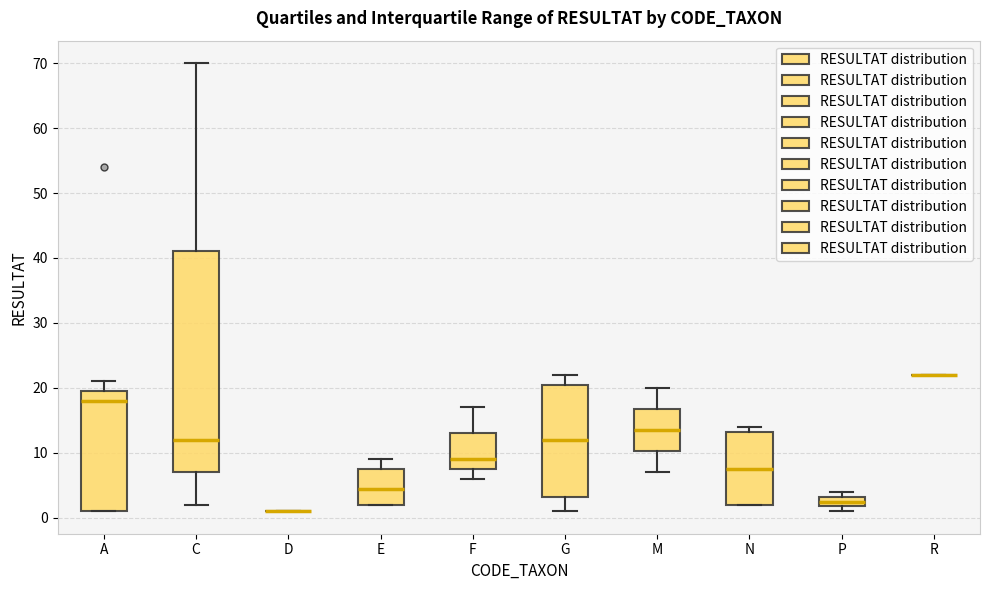

Reading left to right, read every box against the y-axis: the position of its median line, the range the box covers, and the ends of its whiskers. The values are not printed on the chart, so give them approximately, as read against the axis.

A: median 18, box 1 to 20, whiskers 1 to 21
C: median 12, box 7 to 41, whiskers 2 to 70
D: box collapsed to a line at 1, whiskers 1 to 1
E: median 5, box 2 to 8, whiskers 2 to 9
F: median 9, box 8 to 13, whiskers 6 to 17
G: median 12, box 3 to 21, whiskers 1 to 22
M: median 14, box 10 to 17, whiskers 7 to 20
N: median 8, box 2 to 13, whiskers 2 to 14
P: median 3 (inside the box), box 2 to 3, whiskers 1 to 4
R: box collapsed to a line at 22, whiskers 22 to 22